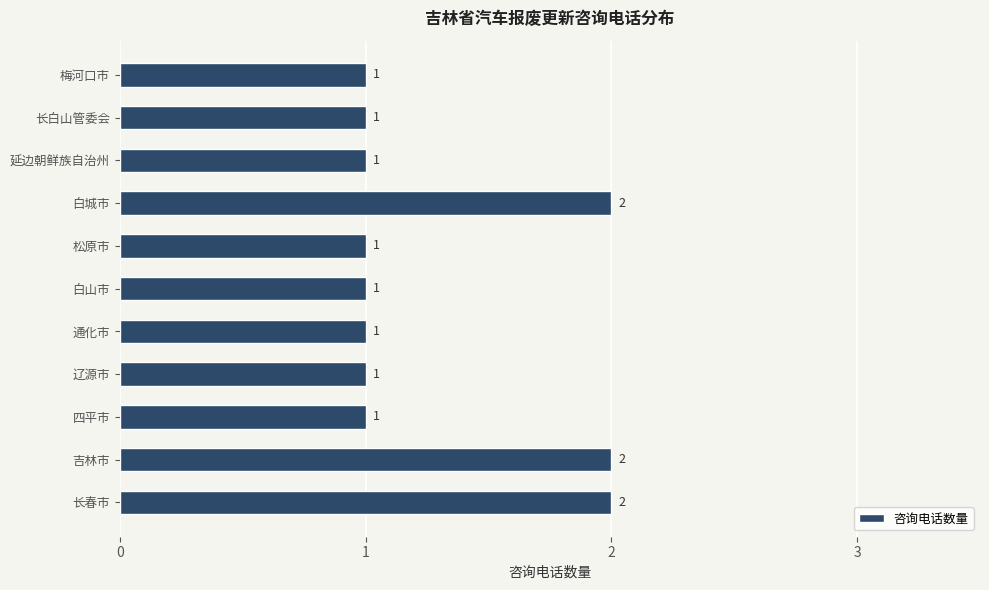

What is the sum of the values at 长白山管委会 and 吉林市?

3